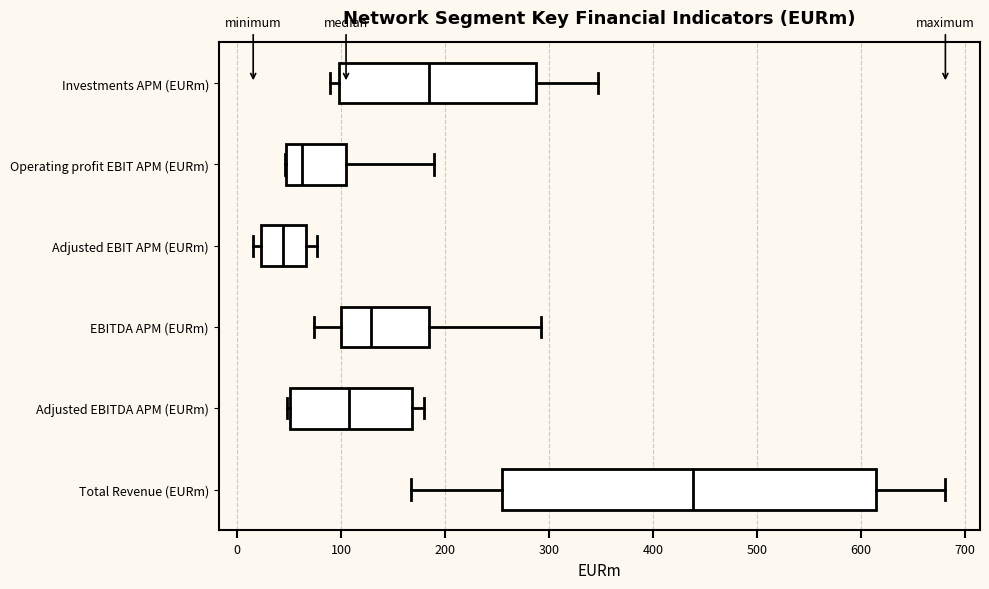

Which box has the furthest to the left median line?

Adjusted EBIT APM (EURm)